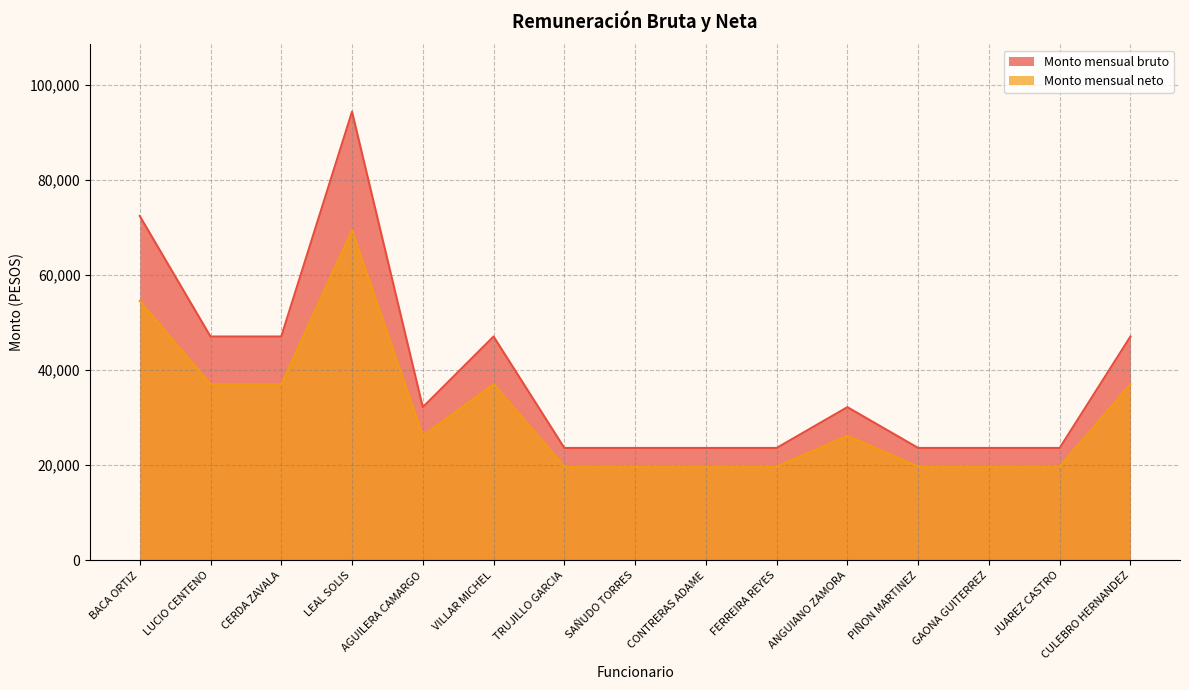

True or false: Monto mensual bruto and Monto mensual neto cross at least once.

False